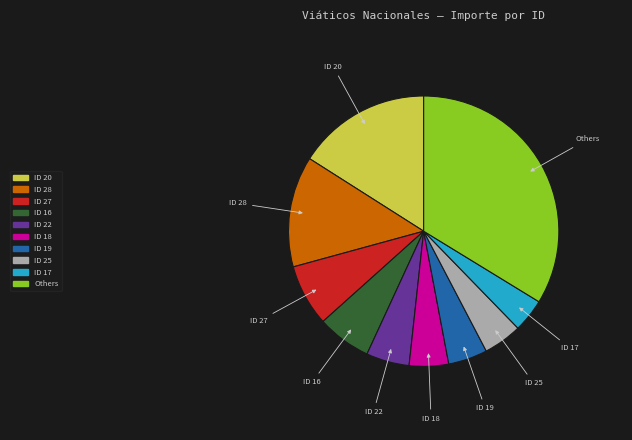

Is the sum of Others and ID 17 greater than half?

No